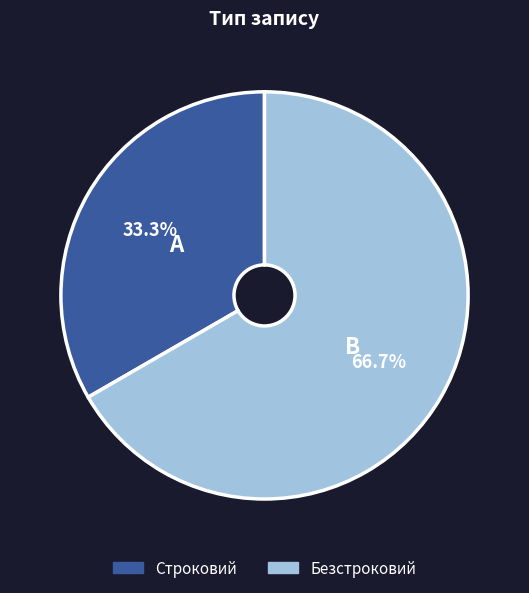

Between Строковий and Безстроковий, which is larger?

Безстроковий